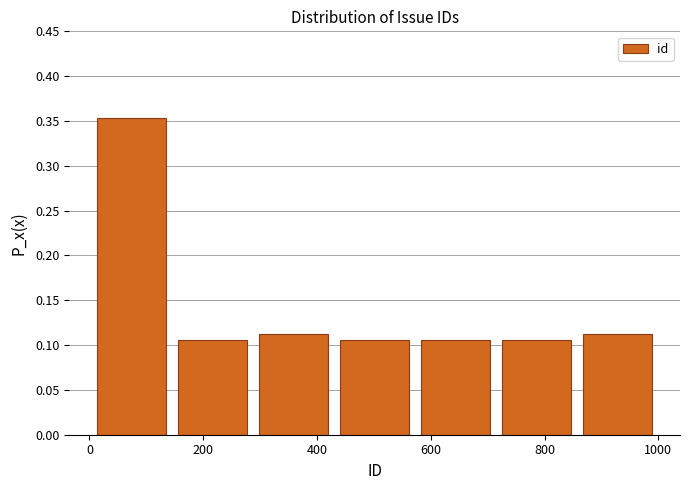

Over which range of the x-axis is the bar tallest?

0 to 140